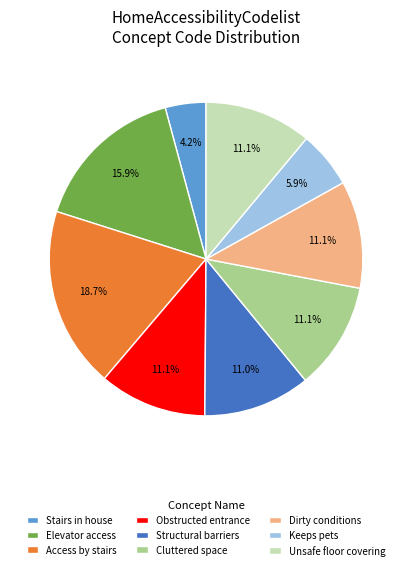

Which category has the smallest portion of the pie?

Stairs in house